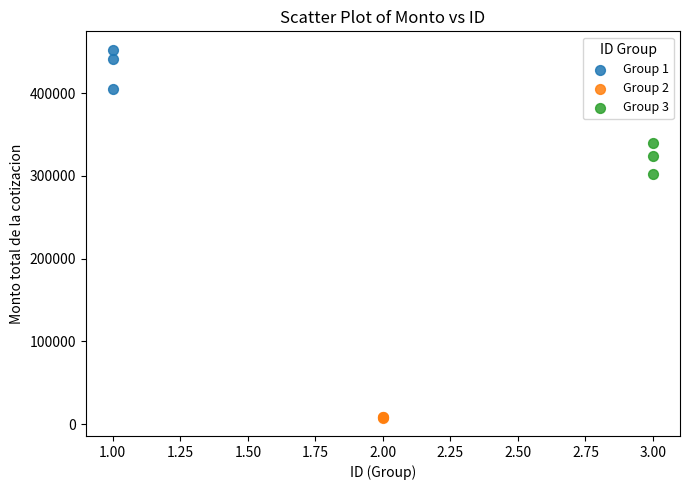

Which series contains the lowest Y value?

Group 2